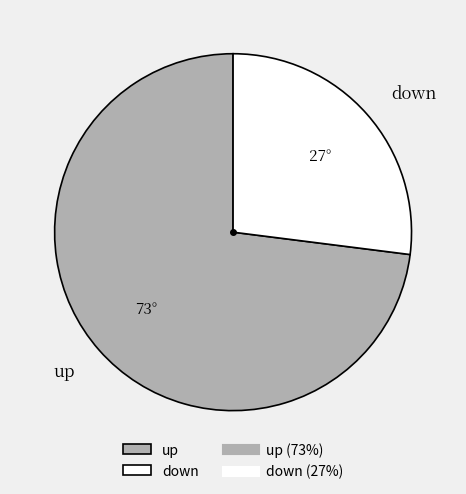

Is it true that up is 73% of the pie?

True